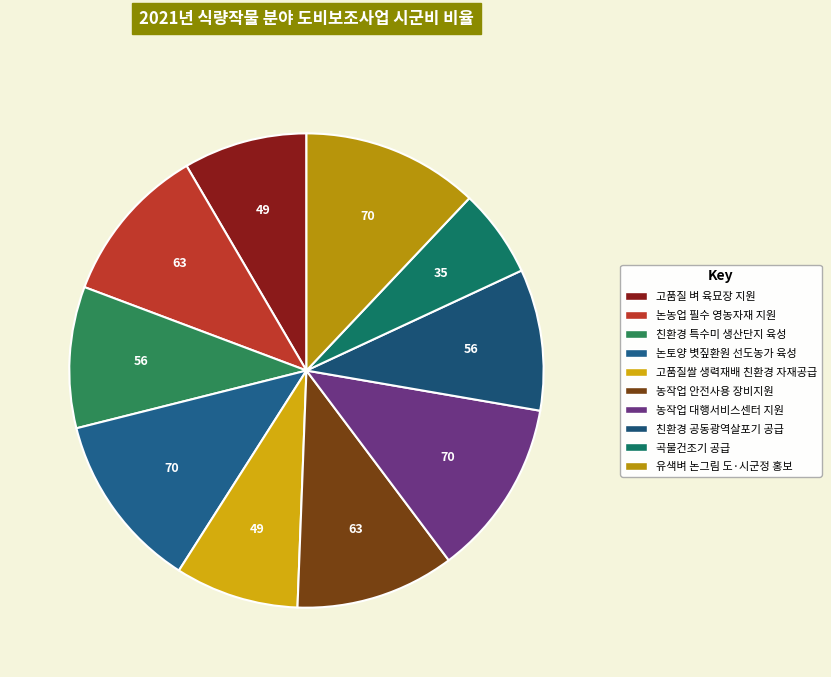

How much of the chart is everything except 친환경 공동광역살포기 공급?

90.4%